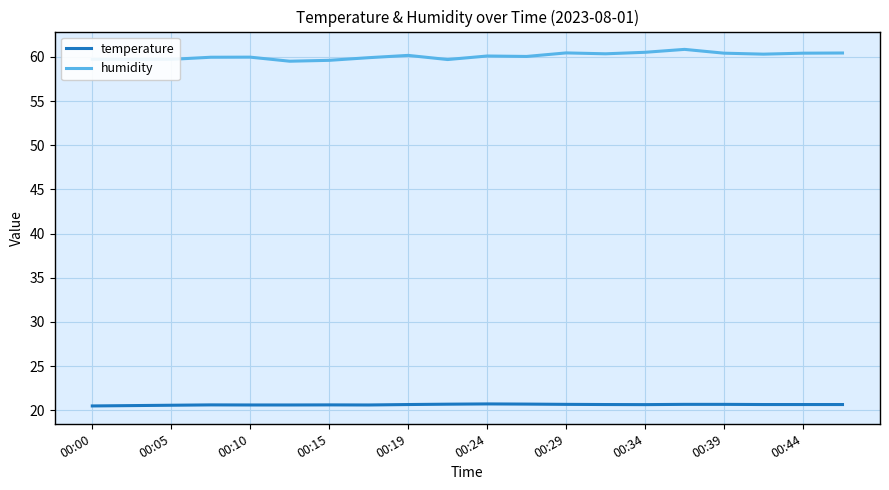

What is the difference between the maximum and minimum values in the humidity series?

1.3